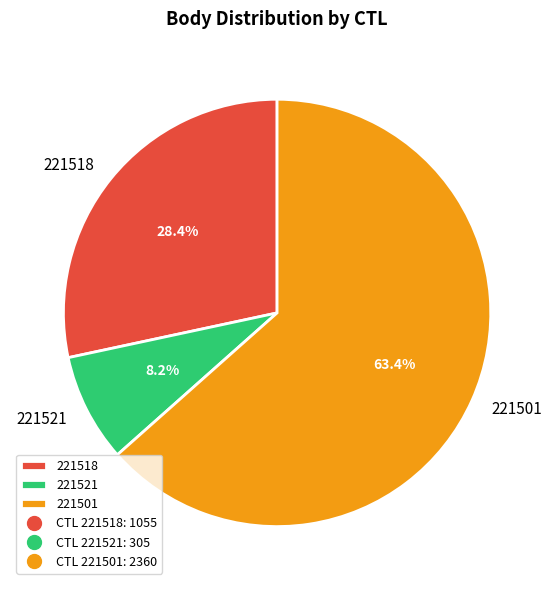

Combined, what portion of the pie is 221521 and 221501?

71.6%